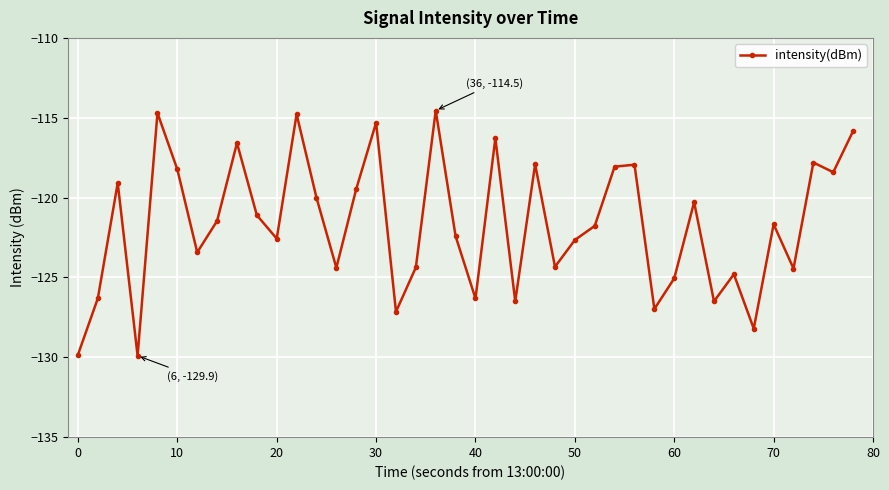

How many points are lower than both their immediate neighbors (excluding endpoints)?

13